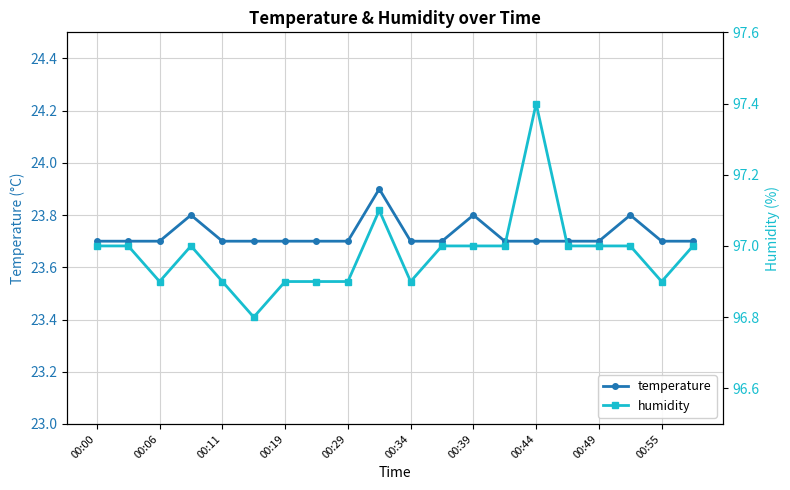

What is the minimum value for temperature?

23.7